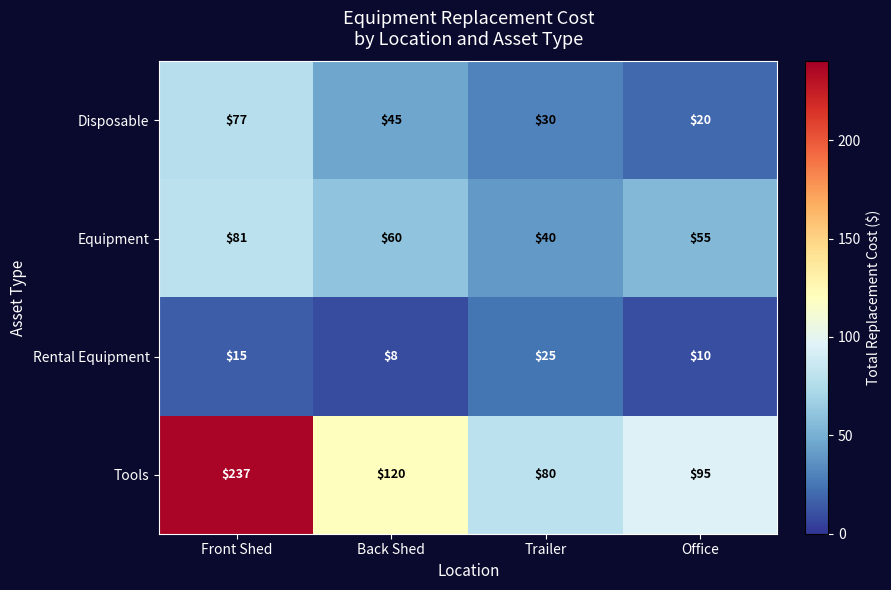

Rank the series by their maximum value, from highest to lowest.

Tools, Equipment, Disposable, Rental Equipment